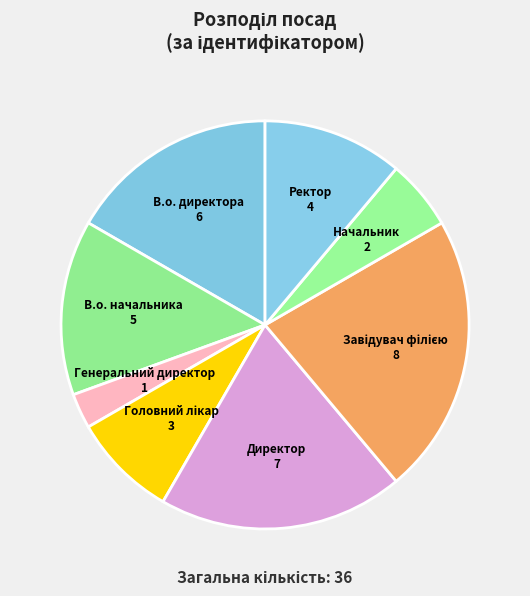

How many slices are in this pie chart?

8